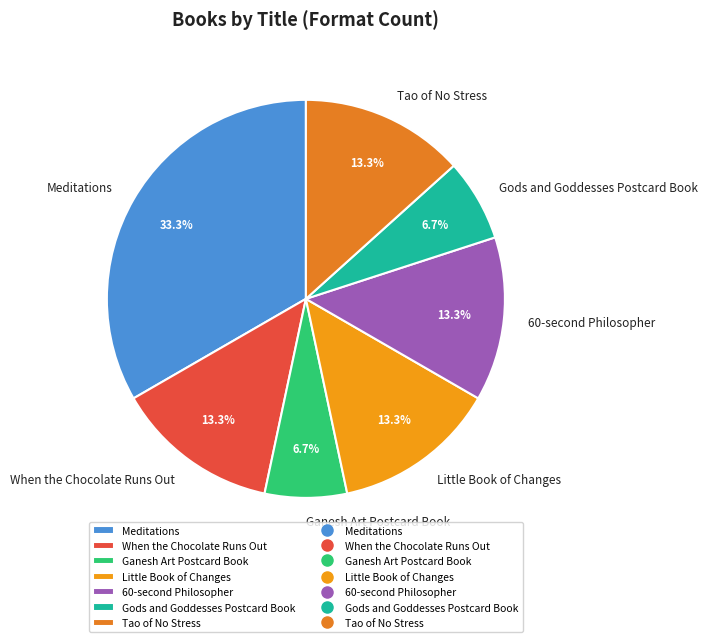

True or false: Ganesh Art Postcard Book accounts for 7% of the total.

True